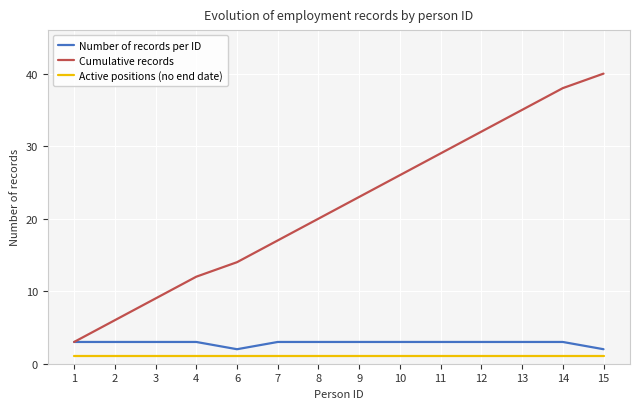

How many data points in Cumulative records are above 23?

6